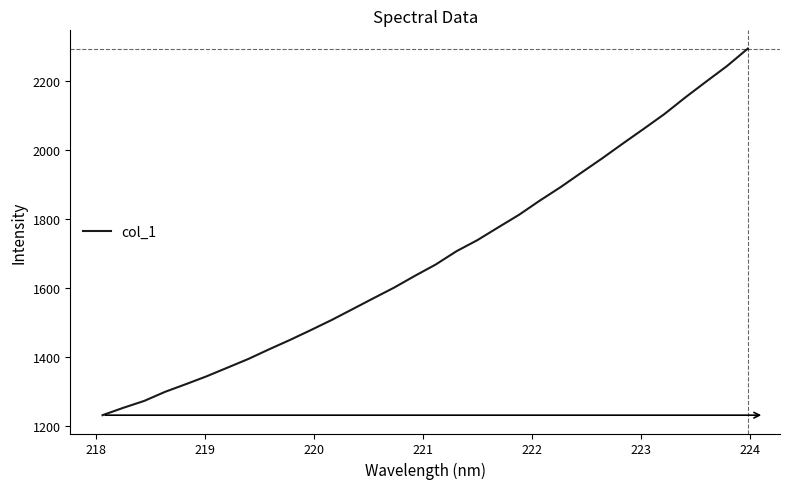

What is the minimum value shown in the chart?

1230.4